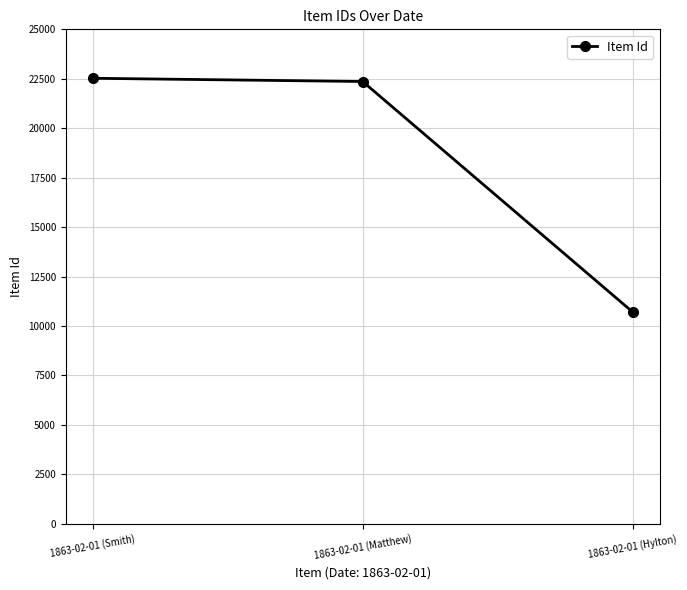

What is the ratio of the value at 1863-02-01 (Hylton) to the value at 1863-02-01 (Matthew)?

0.5